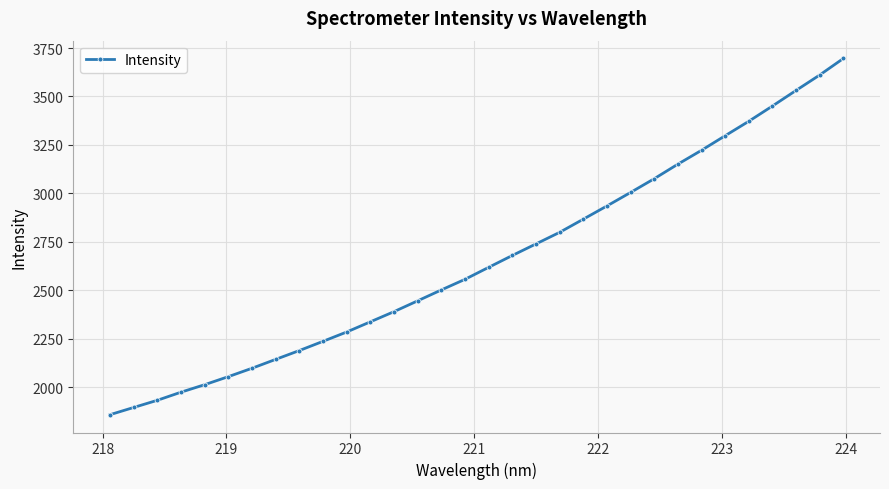

How many distinct data groups are displayed?

1